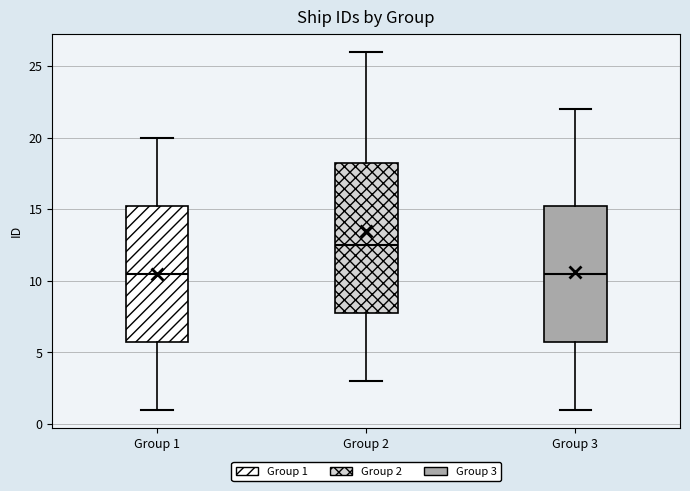

Comparing the boxes themselves (not the whiskers), which one is the tallest?

Group 2